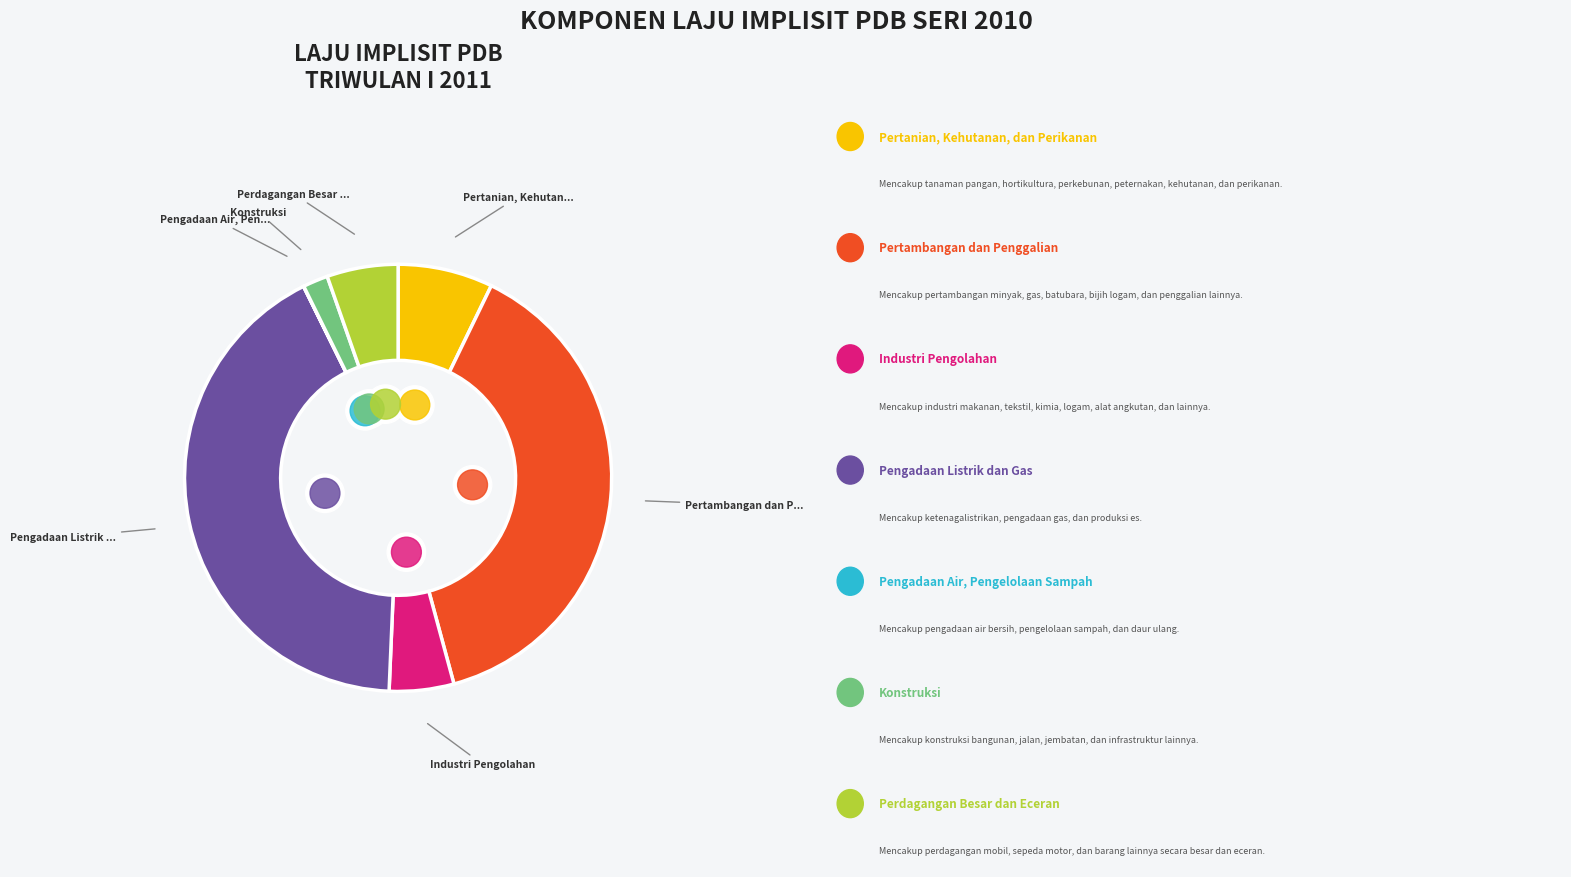

To the nearest percent, what is the average slice percentage?

14%